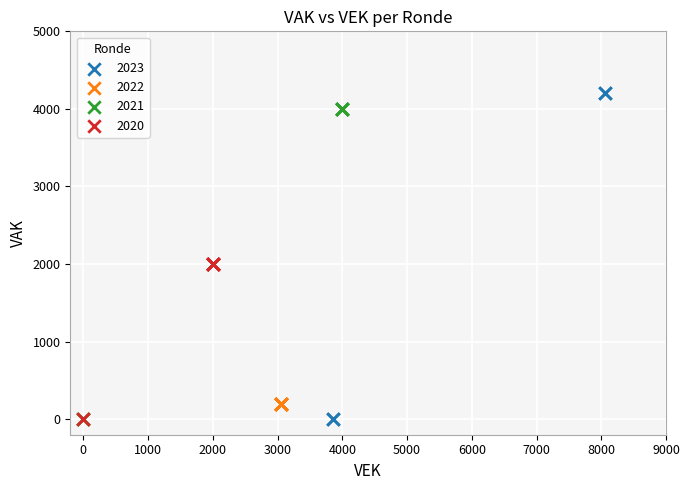

Which series has the widest spread of Y values?

2023